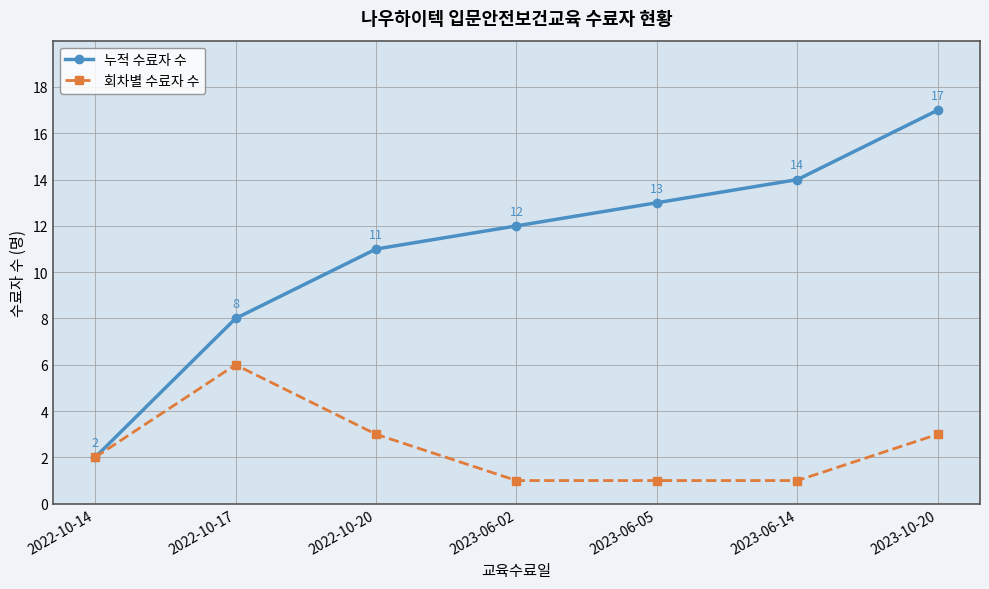

Count the 회차별 수료자 수 values in the range 1 to 3.

6